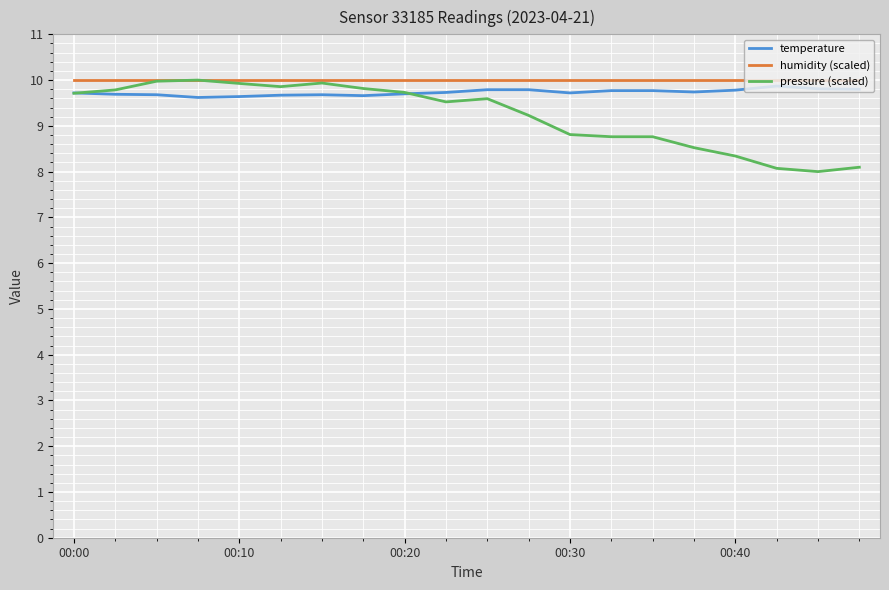

Does the chart have visible grid lines?

Yes